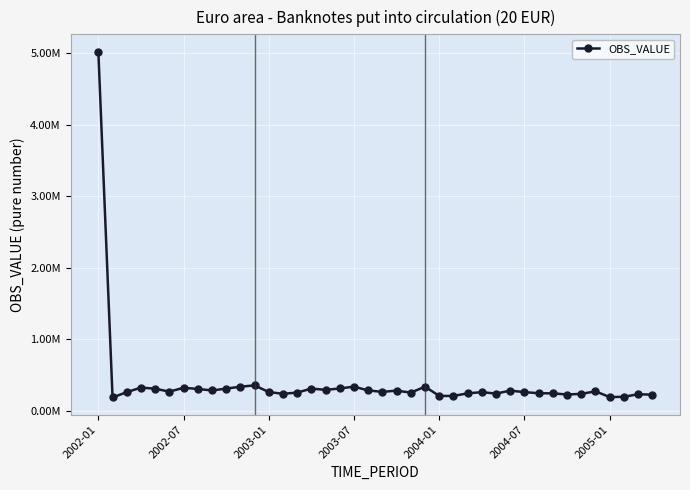

Rank the categories by value from lowest to highest.

2002-07, 36, 37, 25, 24, 39, 33, 38, 34, 13, 28, 32, 26, 31, 22, 14, 2003-01, 27, 30, 12, 20, 2004-07, 35, 21, 29, 19, 8, 16, 7, 2004-01, 9, 15, 17, 2005-01, 2003-07, 23, 10, 18, 11, 2002-01